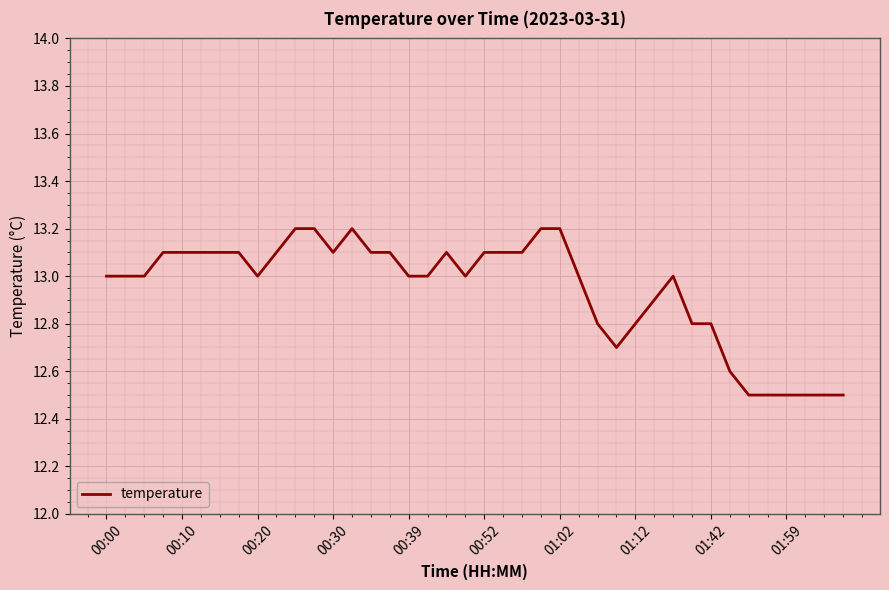

What is the smallest value displayed?

12.5